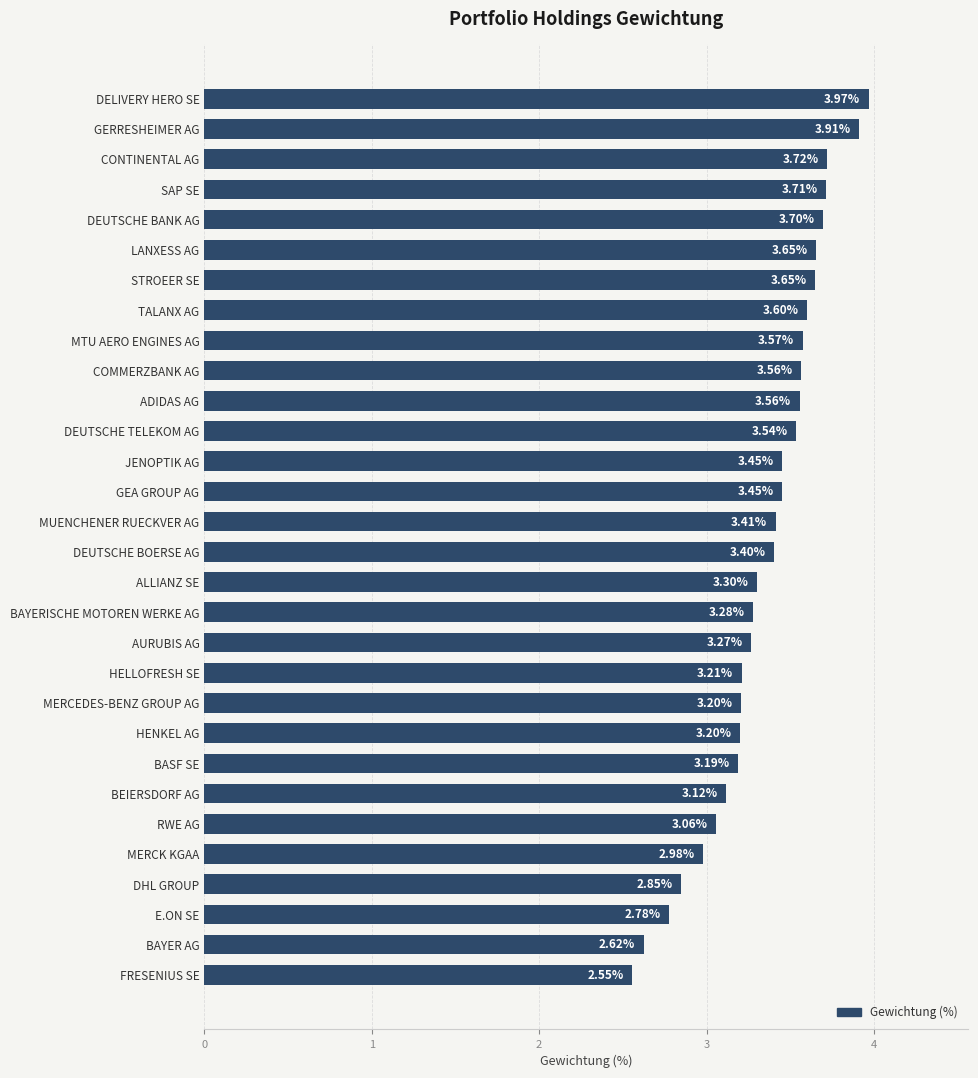

What is the average value?

3.3